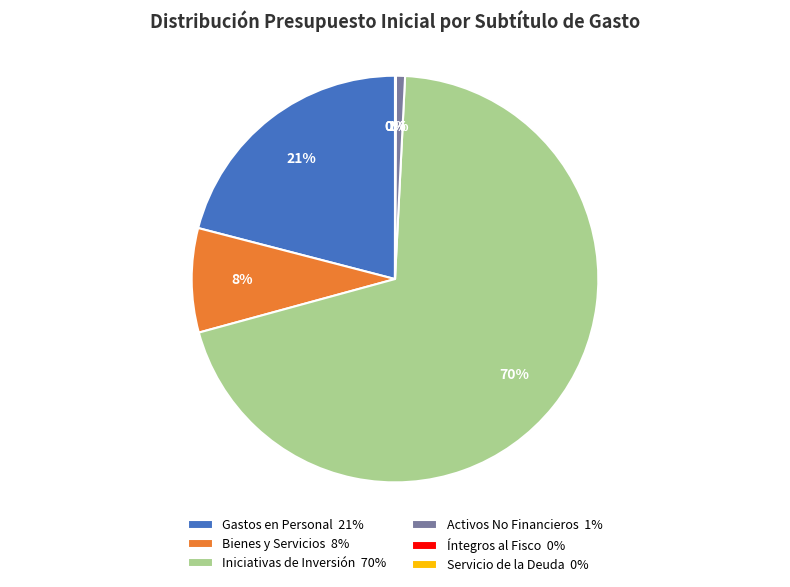

To the nearest percent, what percentage of the pie is Activos No Financieros 1%?

1%